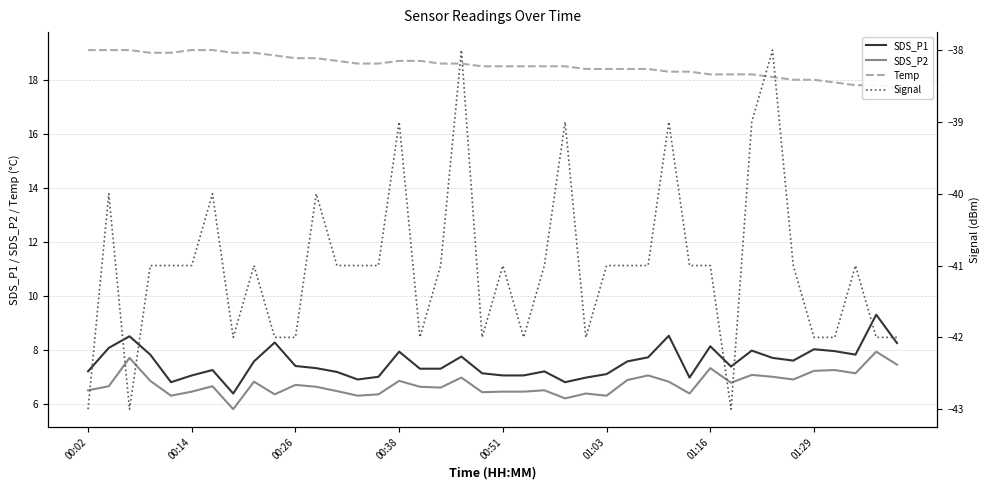

True or false: Temp and Signal cross at least once.

False